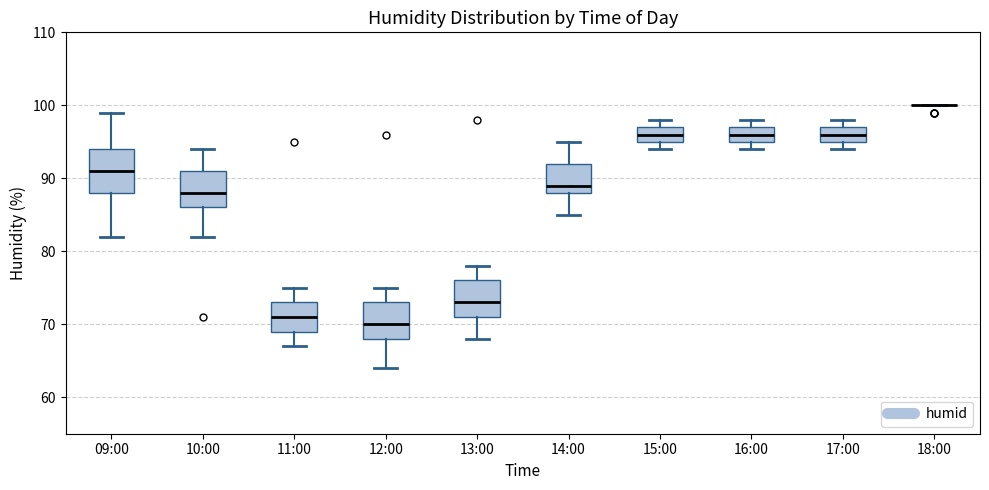

Reading left to right, read every box against the y-axis: the position of its median line, the range the box covers, and the ends of its whiskers. The values are not printed on the chart, so give them approximately, as read against the axis.

09:00: median 91, box 88 to 94, whiskers 82 to 99
10:00: median 88, box 86 to 91, whiskers 82 to 94
11:00: median 71, box 69 to 73, whiskers 67 to 75
12:00: median 70, box 68 to 73, whiskers 64 to 75
13:00: median 73, box 71 to 76, whiskers 68 to 78
14:00: median 89, box 88 to 92, whiskers 85 to 95
15:00: median 96, box 95 to 97, whiskers 94 to 98
16:00: median 96, box 95 to 97, whiskers 94 to 98
17:00: median 96, box 95 to 97, whiskers 94 to 98
18:00: box collapsed to a line at 100, whiskers 100 to 100